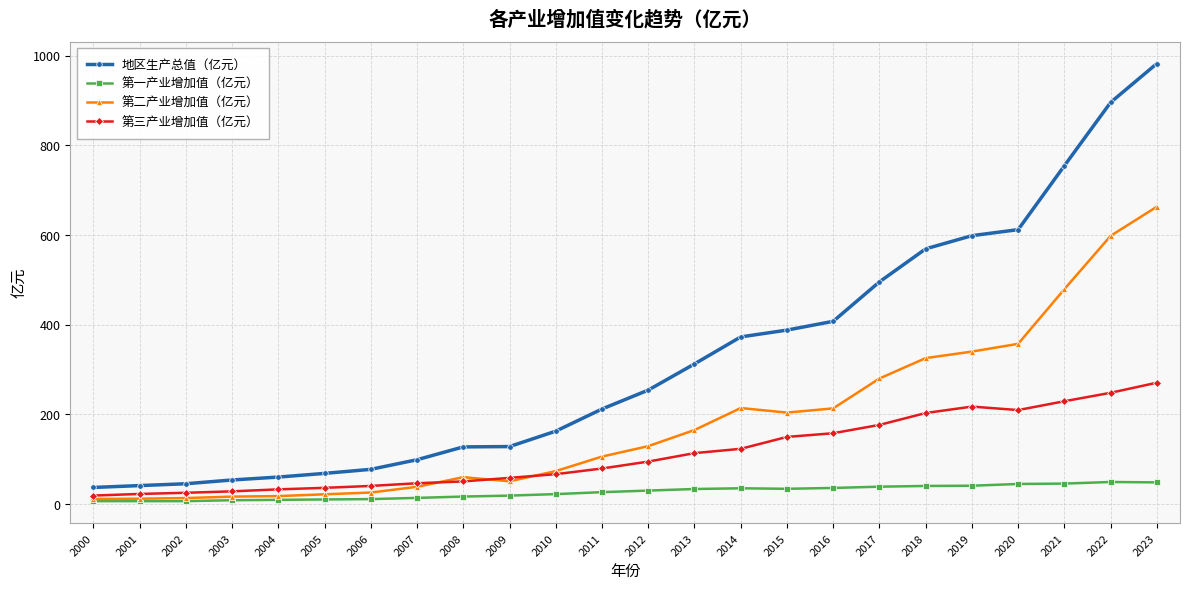

The value of 第三产业增加值（亿元） at 2015 is 232.7. True or false?

False